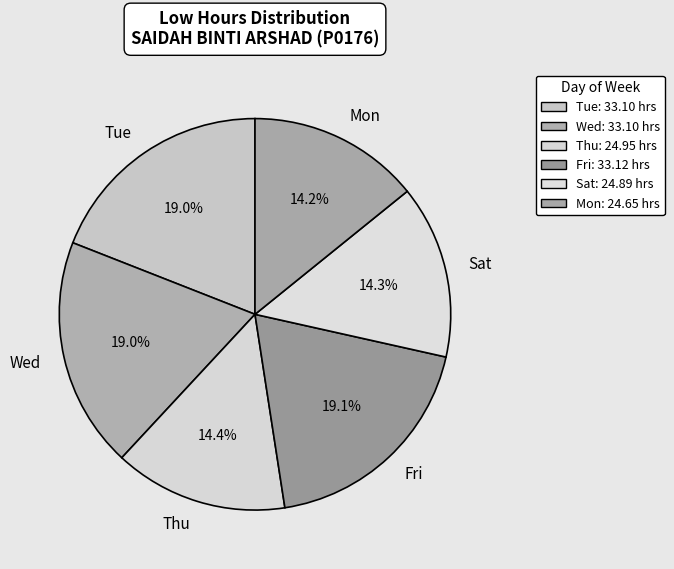

Is there a majority slice in this chart?

No